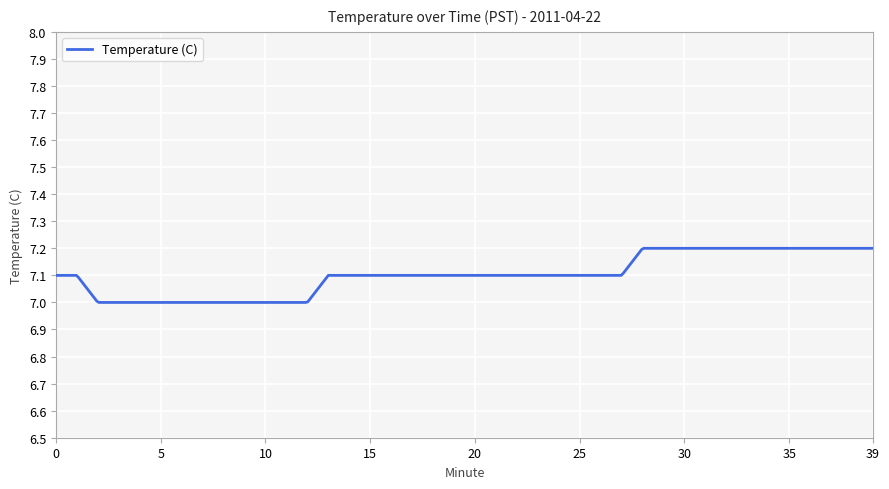

How many categories are shown in the chart?

400